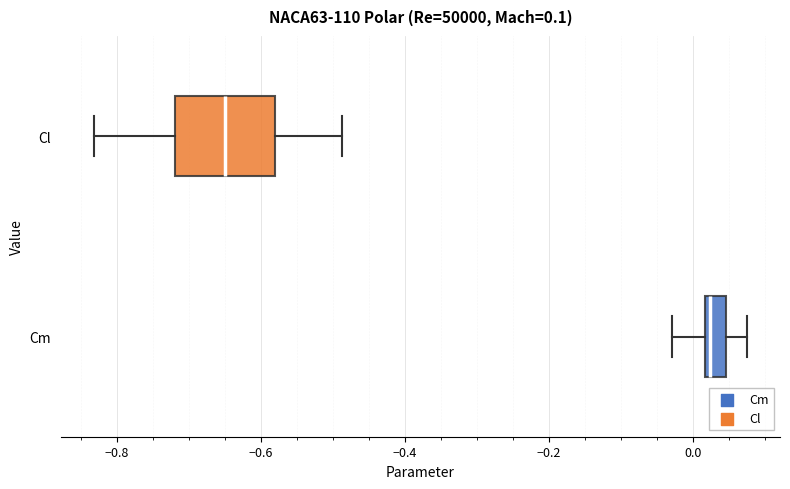

Comparing the boxes themselves (not the whiskers), which one is the widest?

Cl